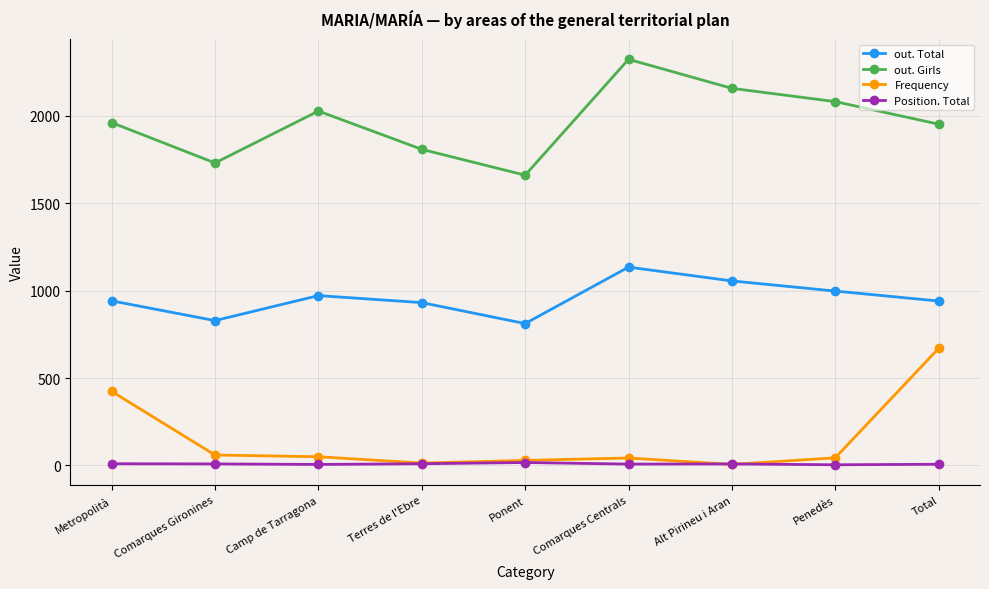

How many lines are shown in the chart?

4